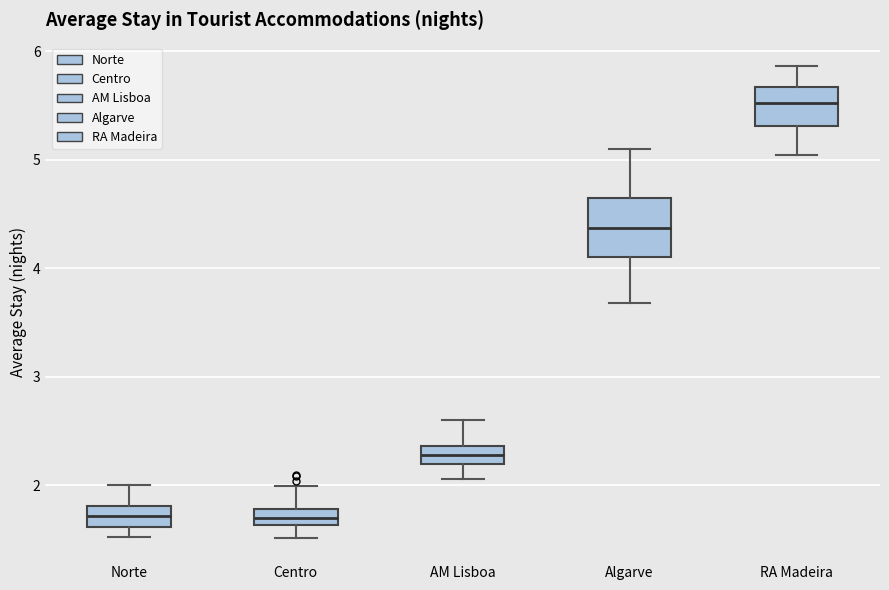

Which box has the highest median line?

RA Madeira